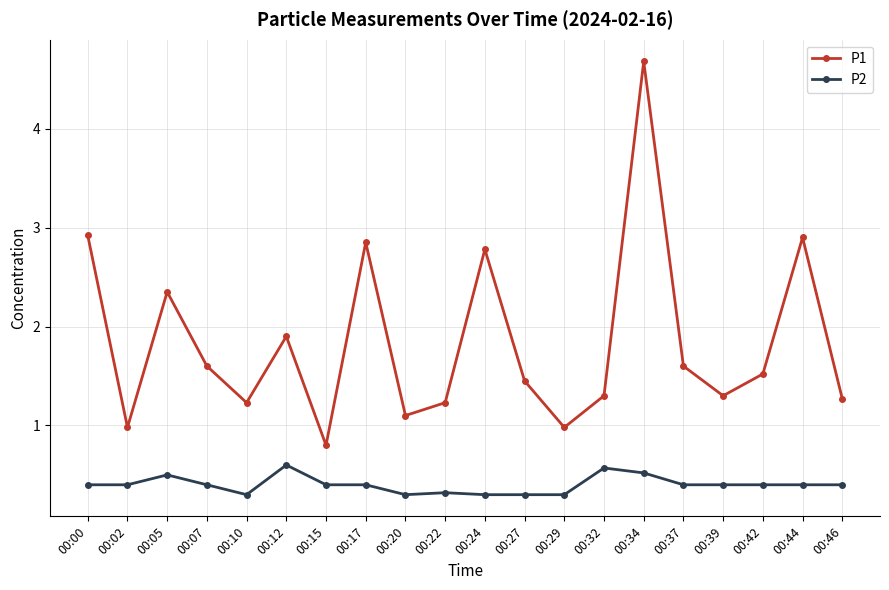

What is the value of the P1 point at the 16th from the left?

1.6